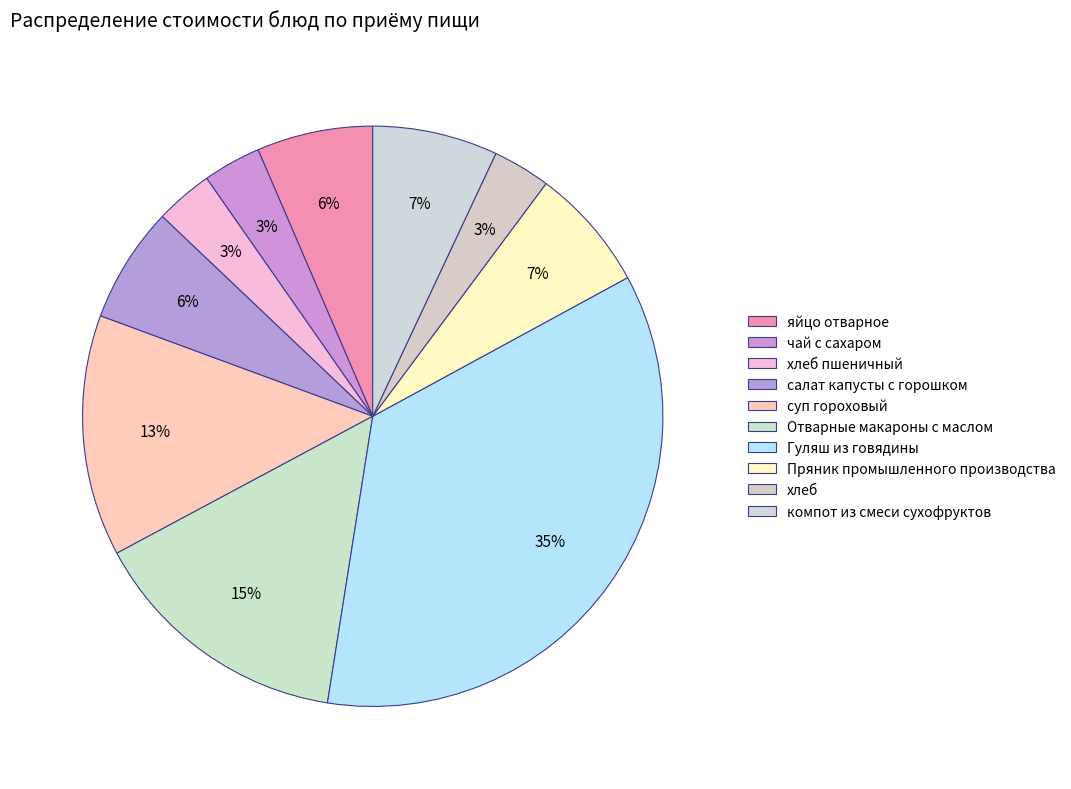

To the nearest percent, what is the combined percentage of суп гороховый and Отварные макароны с маслом?

28%